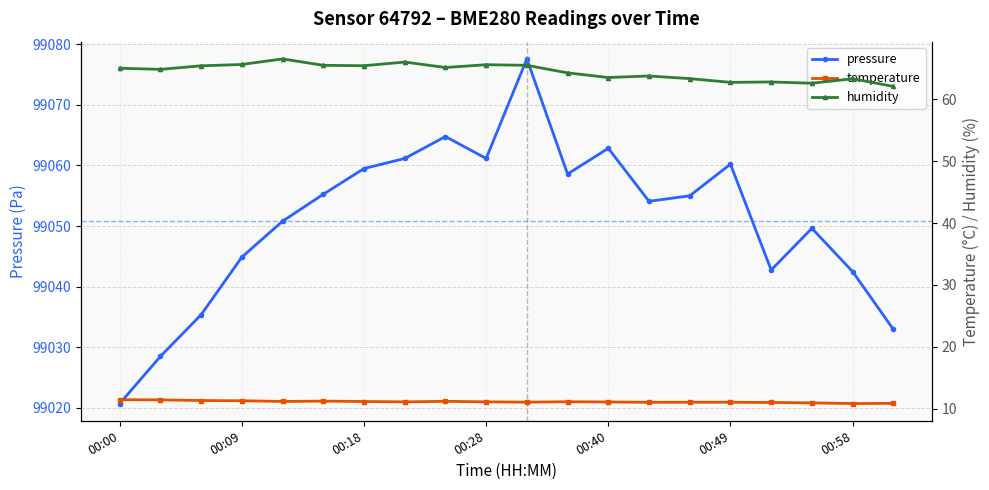

Does the chart display data point markers on the line(s)?

Yes